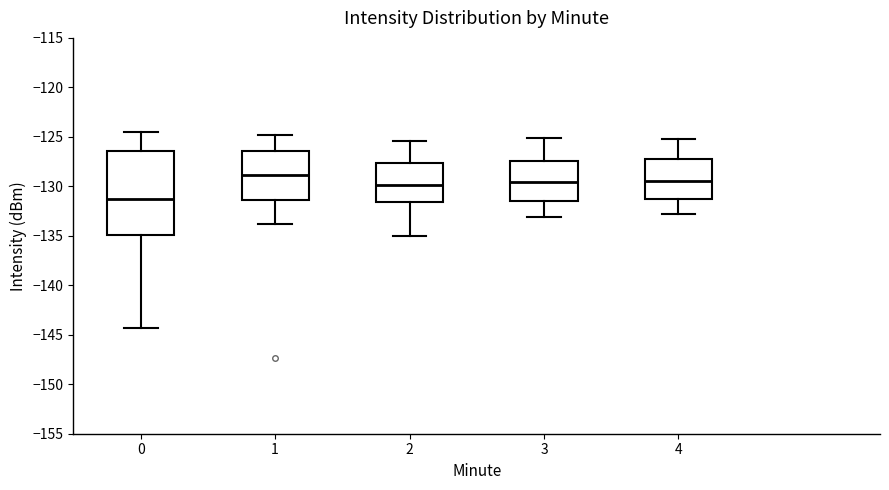

Where is the upper edge of the box at x = 2 on the y-axis? The values are not printed on the chart, so give them approximately, as read against the axis.

-127.5